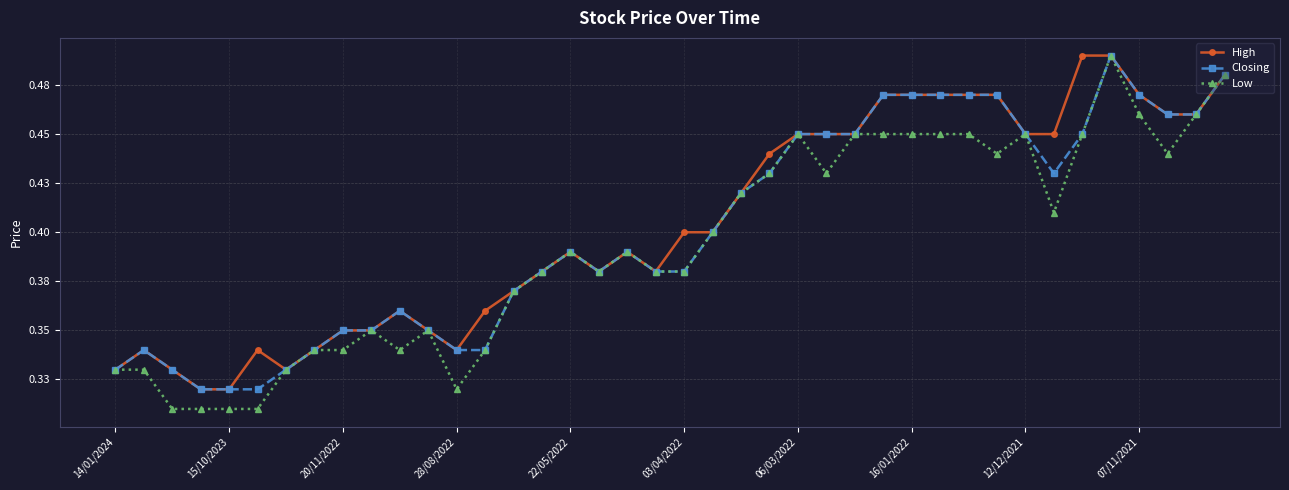

What are all the series names shown in the legend?

High, Closing, Low